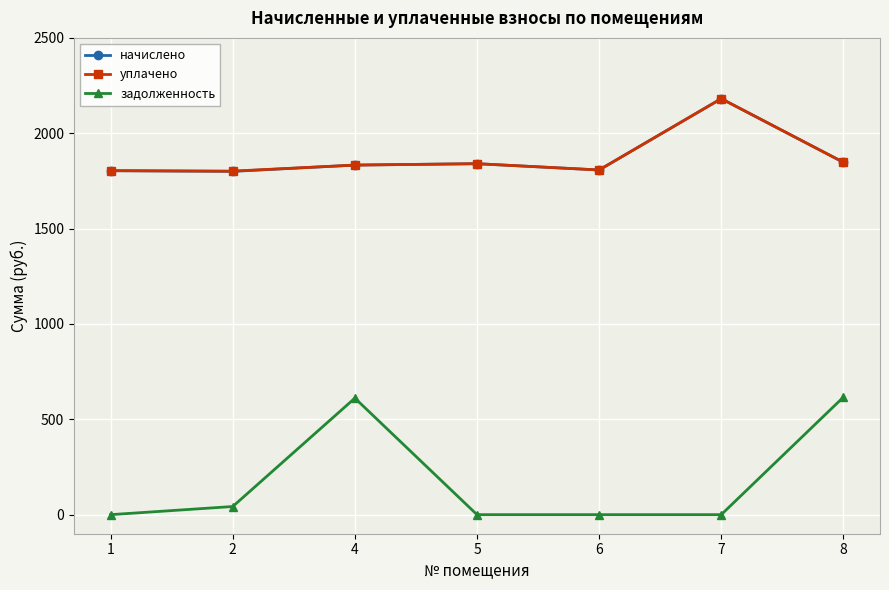

At how many categories does at least one series exceed 1312?

7